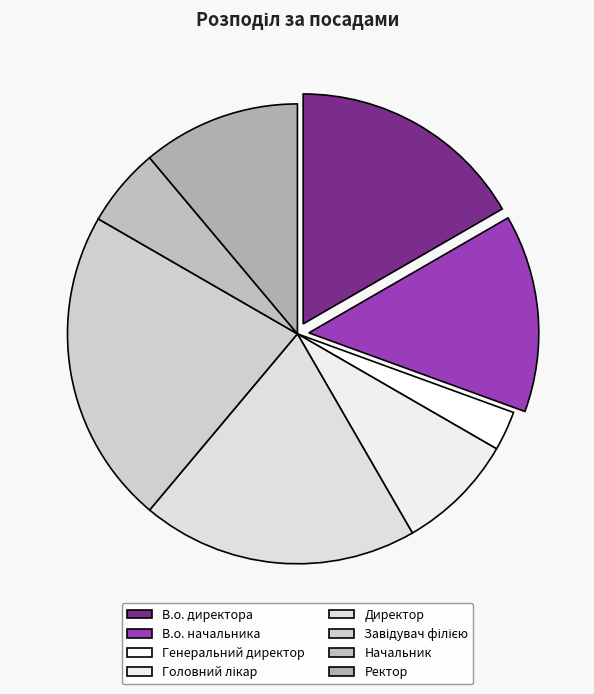

Is there any slice that represents more than half of the pie?

No